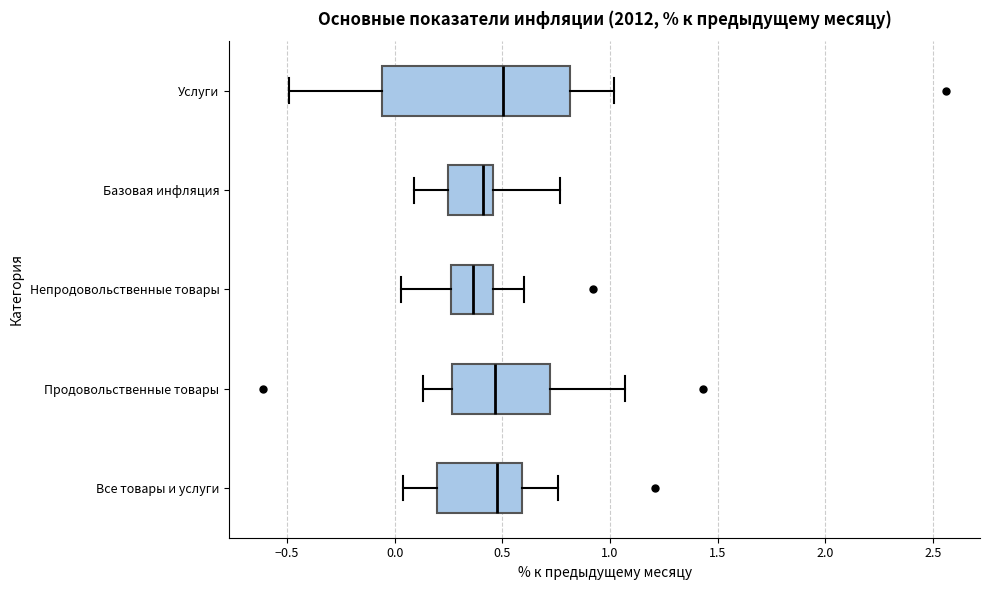

Reading bottom to top, transcribe this box plot: for each box, give where its median line is, the range the box spans, and where its two whiskers end, as read against the x-axis. The values are not printed on the chart, so give them approximately, as read against the axis.

Все товары и услуги: median 0.50, box 0.20 to 0.60, whiskers 0.05 to 0.75
Продовольственные товары: median 0.45, box 0.25 to 0.70, whiskers 0.15 to 1.05
Непродовольственные товары: median 0.35, box 0.25 to 0.45, whiskers 0.05 to 0.60
Базовая инфляция: median 0.40, box 0.25 to 0.45, whiskers 0.10 to 0.75
Услуги: median 0.50, box -0.05 to 0.80, whiskers -0.50 to 1.00